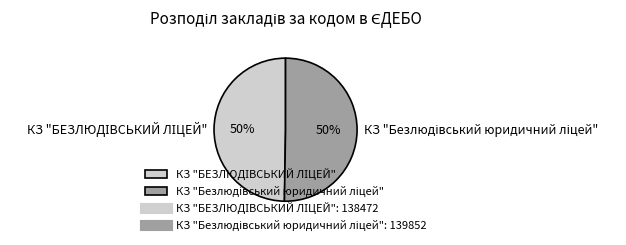

Approximately how many times larger is the value at КЗ "Безлюдівський юридичний ліцей" compared to КЗ "БЕЗЛЮДІВСЬКИЙ ЛІЦЕЙ"?

1.0